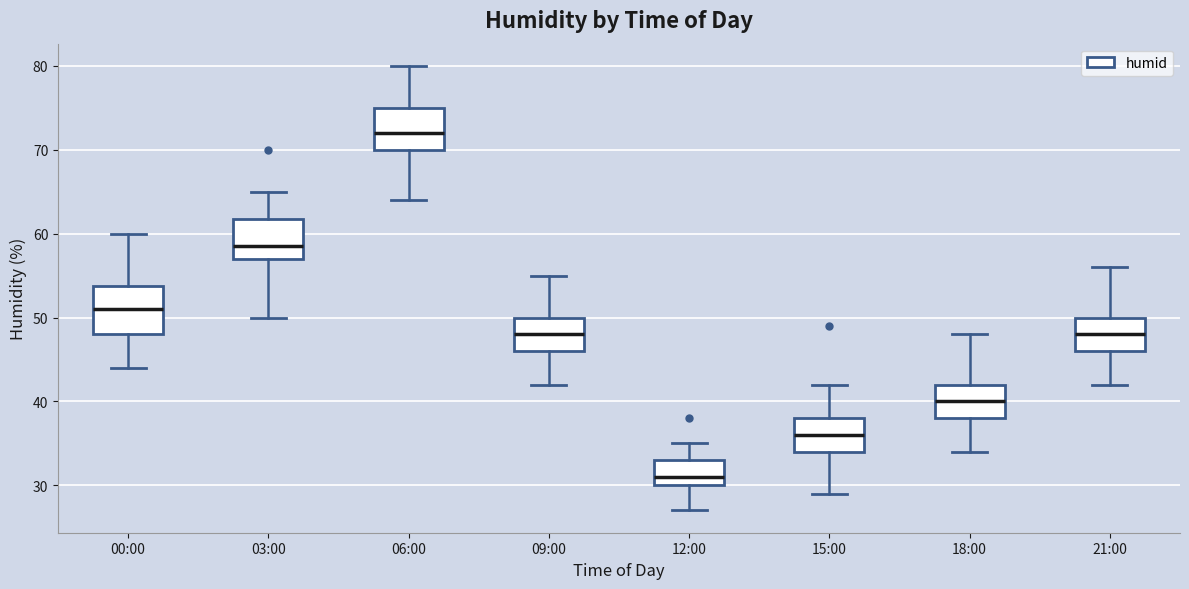

Which box has the highest median line?

06:00